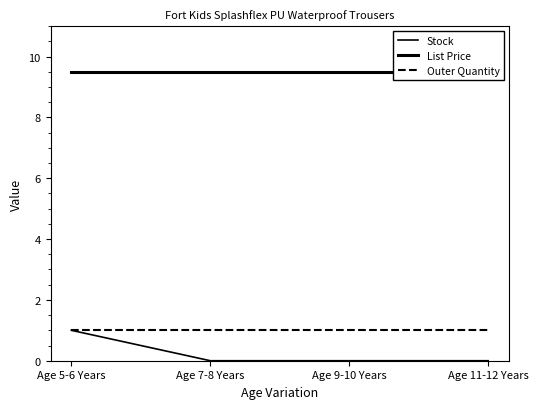

What is the difference between the maximum and minimum values in the Stock series?

1.0